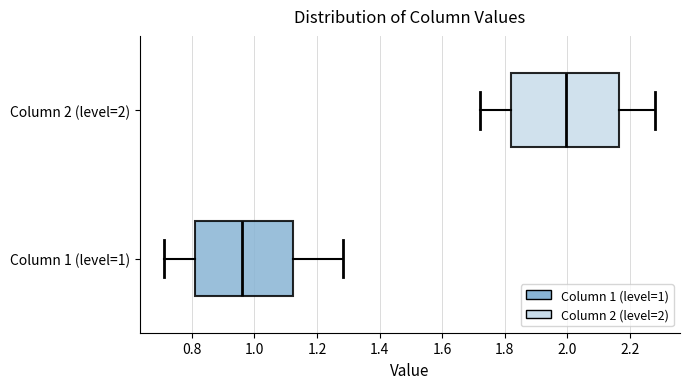

Which box's median line is the furthest to the right?

Column 2 (level=2)